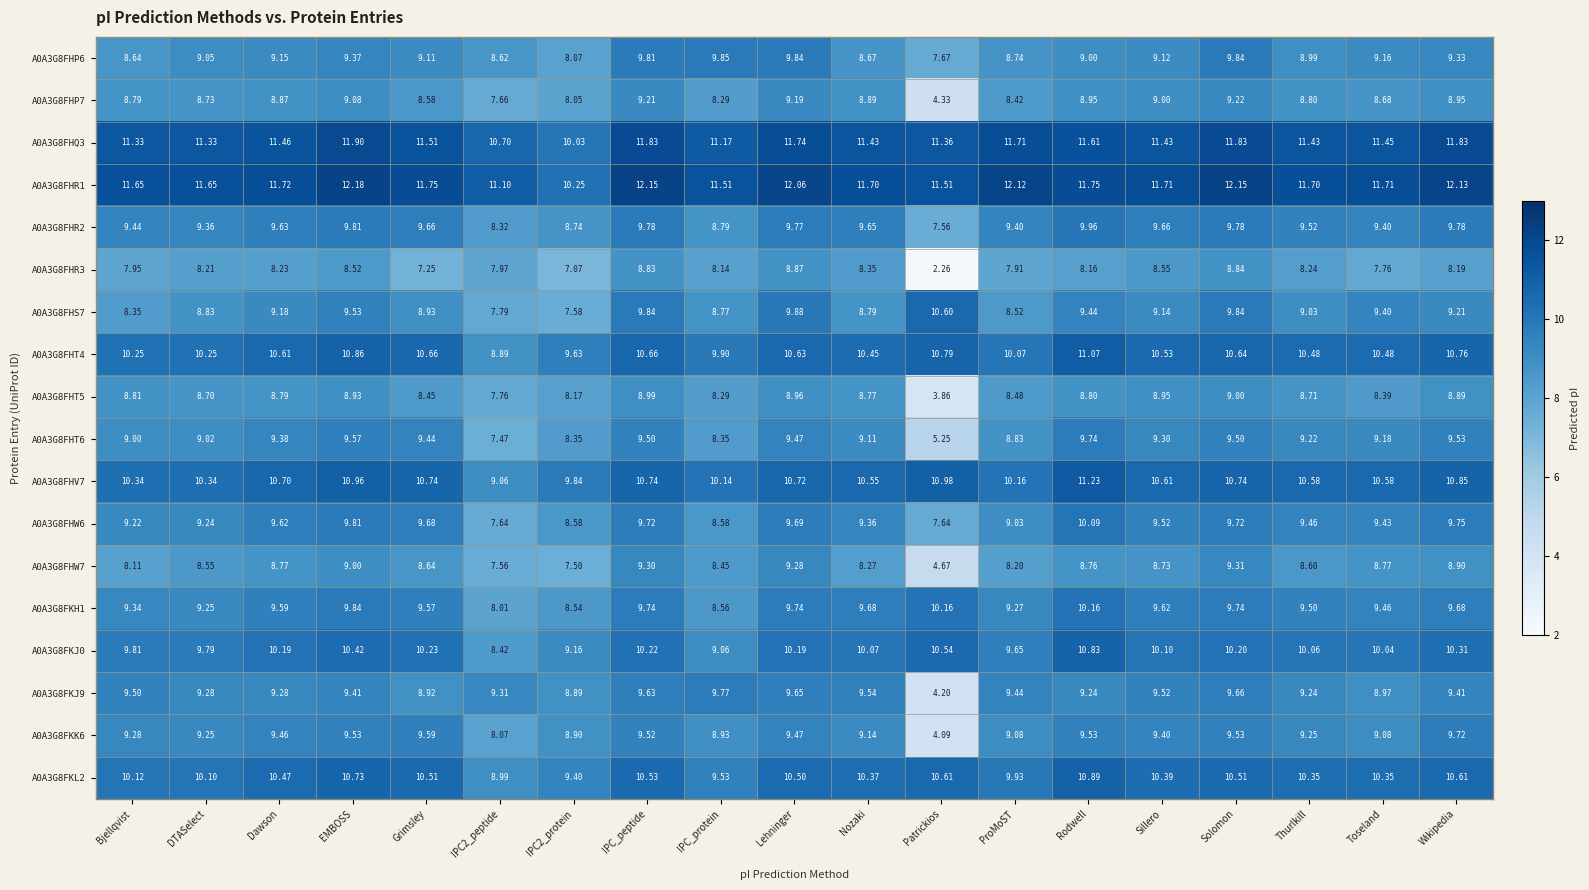

Which label corresponds to the smallest value in the chart?

Patrickios